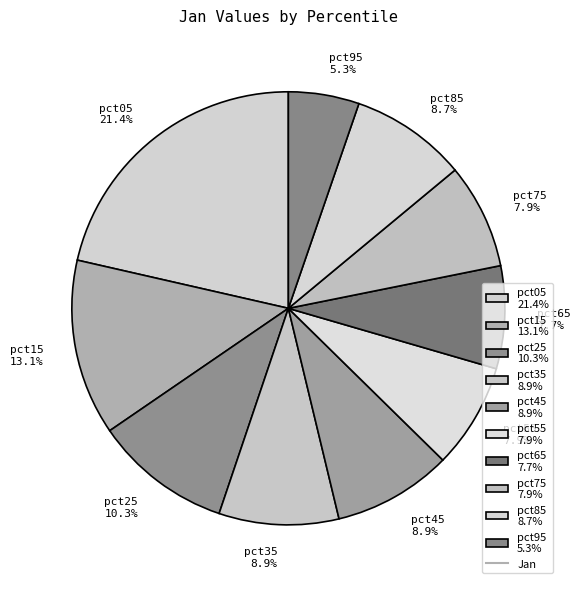

What percentage is the pct45 slice, to the nearest percent?

9%